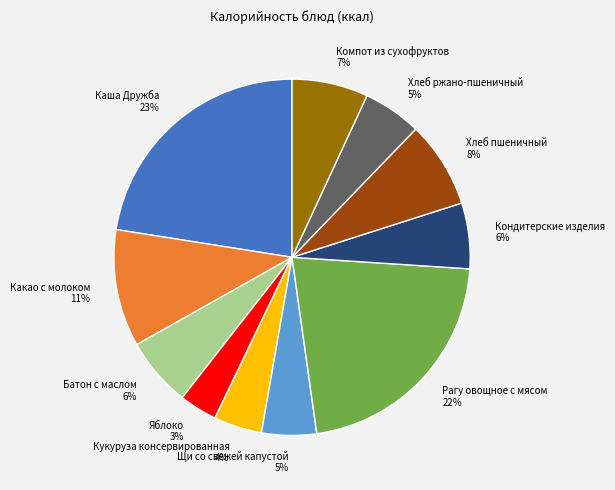

Which category has the biggest portion of the pie?

Каша Дружба